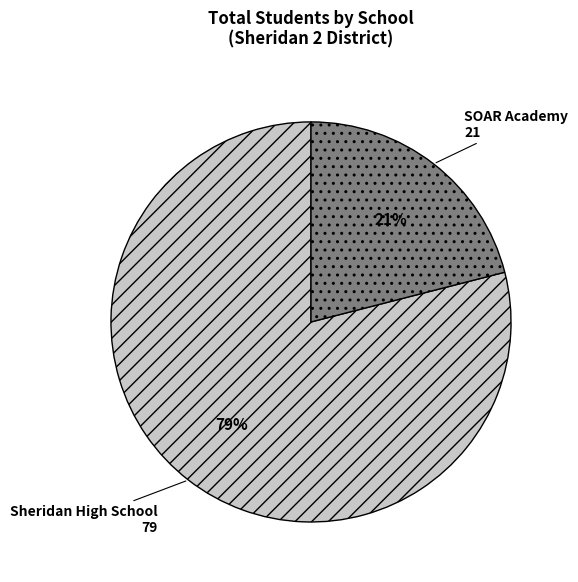

To the nearest percent, what is the difference between the Sheridan High School and SOAR Academy slice percentages?

58%